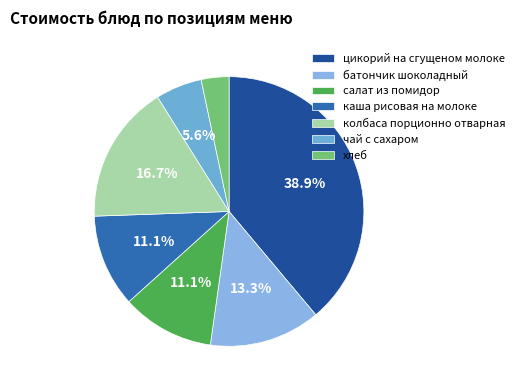

To the nearest percent, what portion does каша рисовая на молоке represent?

11%